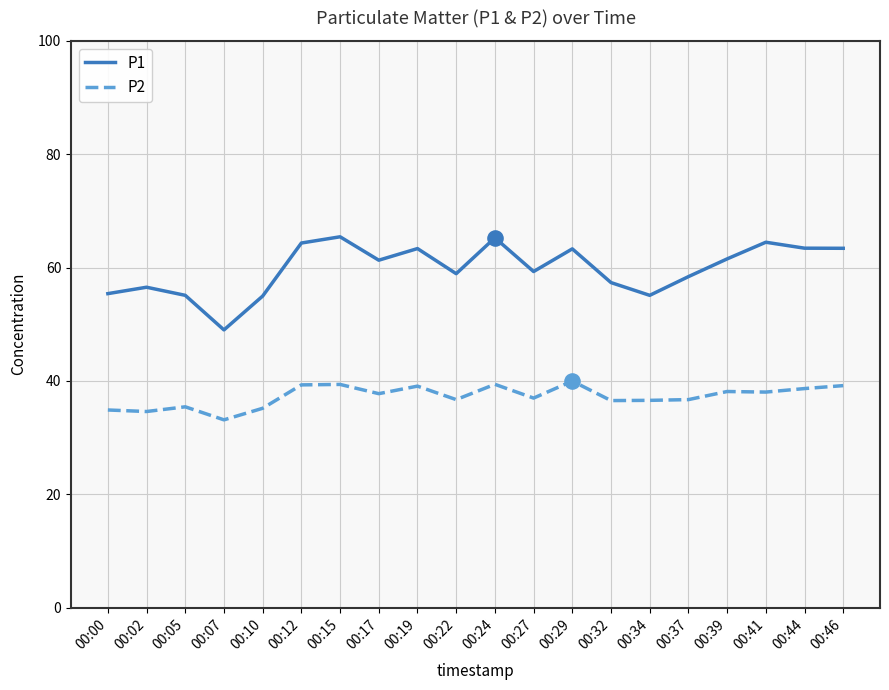

What is the total value across all series at 00:29?

103.3